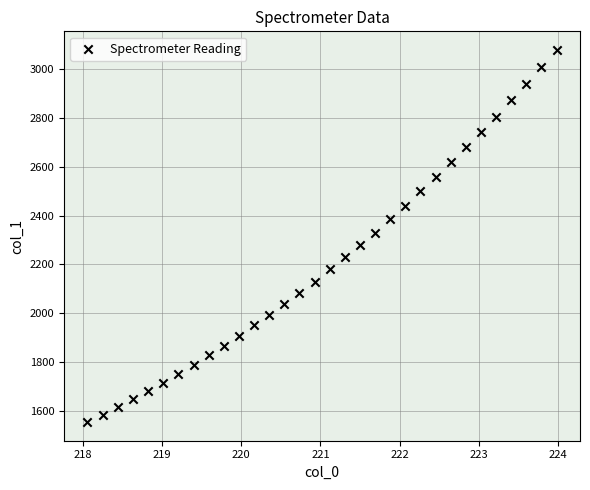

What is the range of Y values (max minus min)?

1523.8